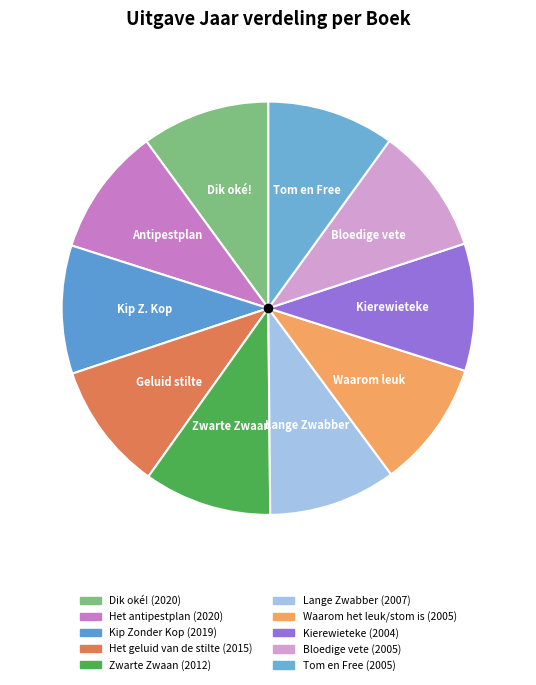

Do Kierewieteke and Kip Zonder Kop together represent more than half of the pie?

No